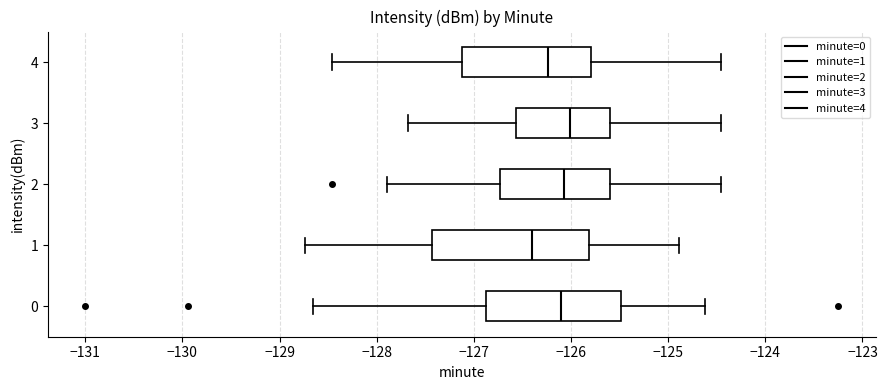

Comparing the boxes themselves (not the whiskers), which one is the widest?

1